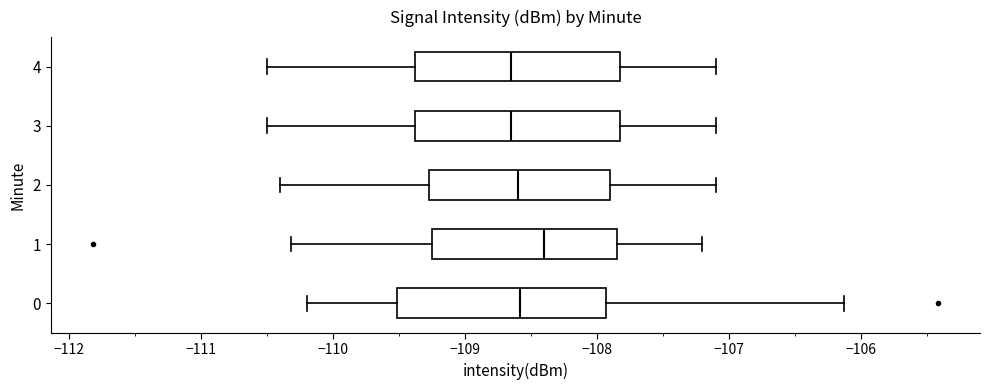

Reading bottom to top, transcribe this box plot: for each box, give where its median line is, the range the box spans, and where its two whiskers end, as read against the x-axis. The values are not printed on the chart, so give them approximately, as read against the axis.

0: median -108.6, box -109.5 to -107.9, whiskers -110.2 to -106.1
1: median -108.4, box -109.2 to -107.8, whiskers -110.3 to -107.2
2: median -108.6, box -109.3 to -107.9, whiskers -110.4 to -107.1
3: median -108.6, box -109.4 to -107.8, whiskers -110.5 to -107.1
4: median -108.6, box -109.4 to -107.8, whiskers -110.5 to -107.1